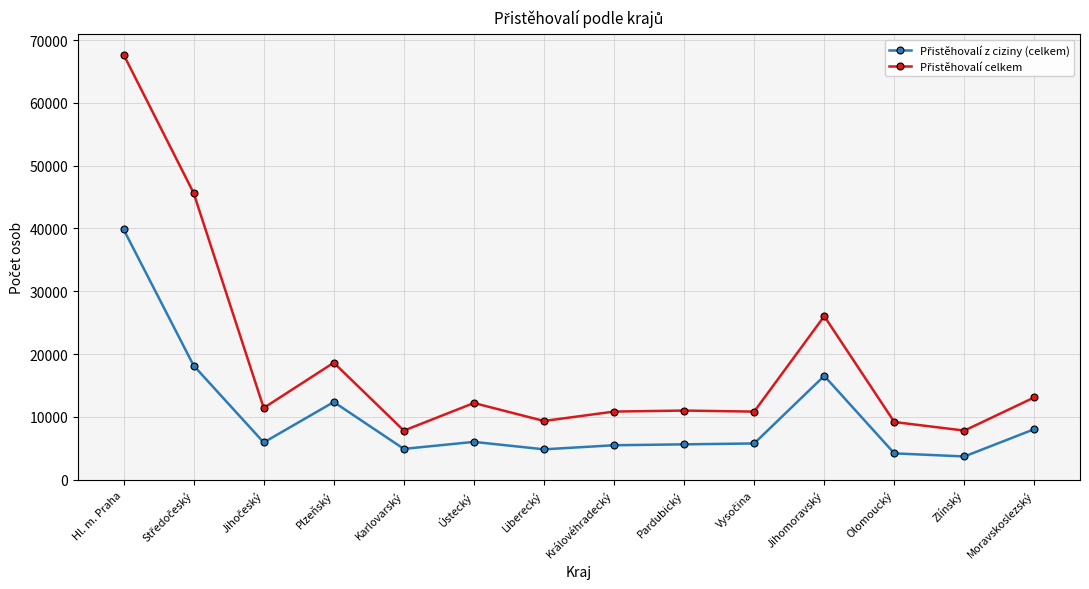

What is the minimum value shown in the chart?

3686